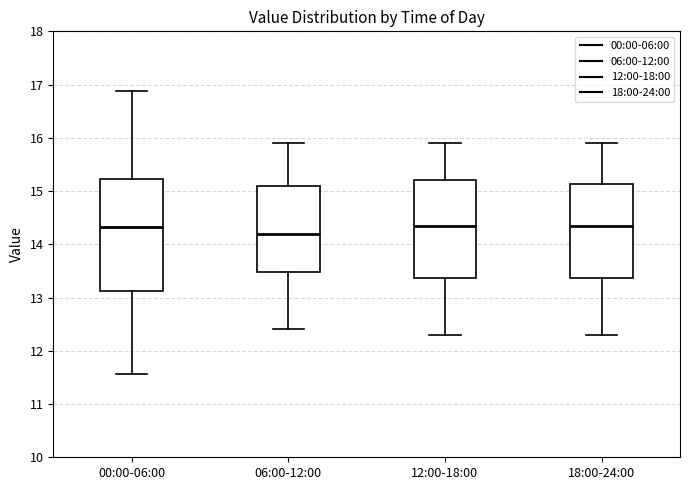

Which box is the tallest, from its lower edge to its upper edge?

00:00-06:00